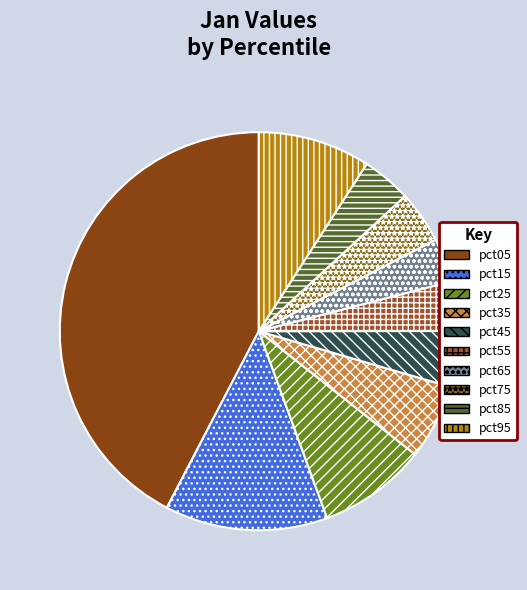

Which has a higher value, pct55 or pct45?

pct45